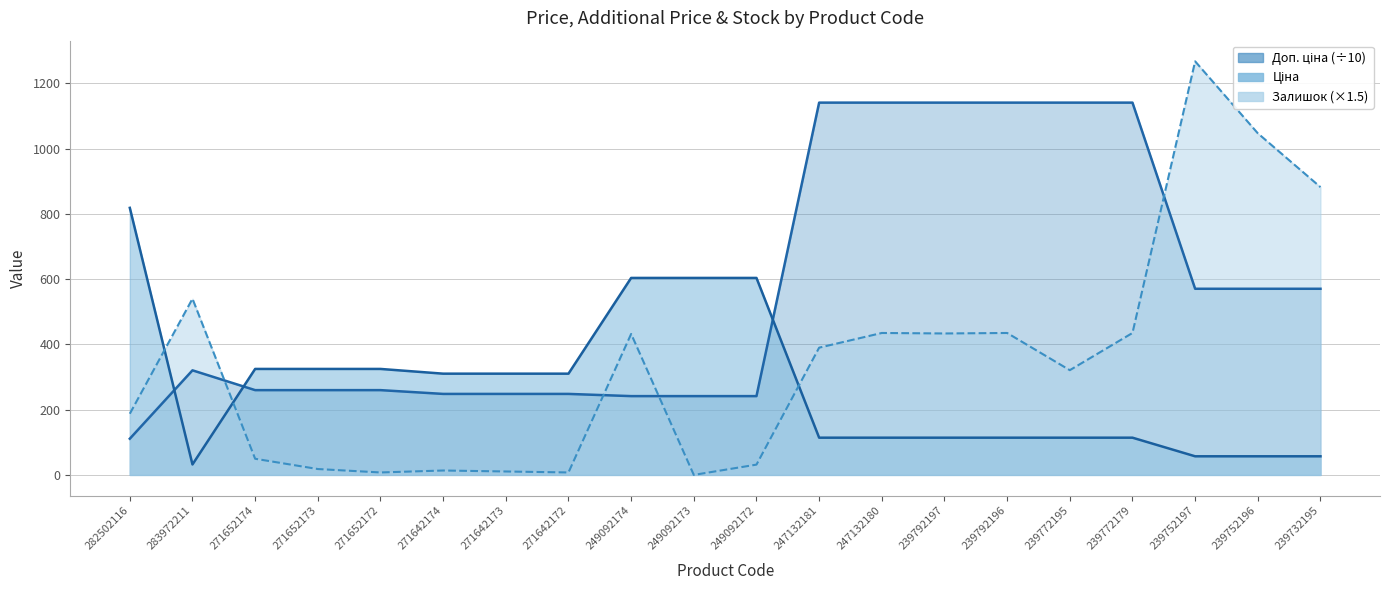

Rank the series by their maximum value, from highest to lowest.

Залишок, Доп. ціна, Ціна